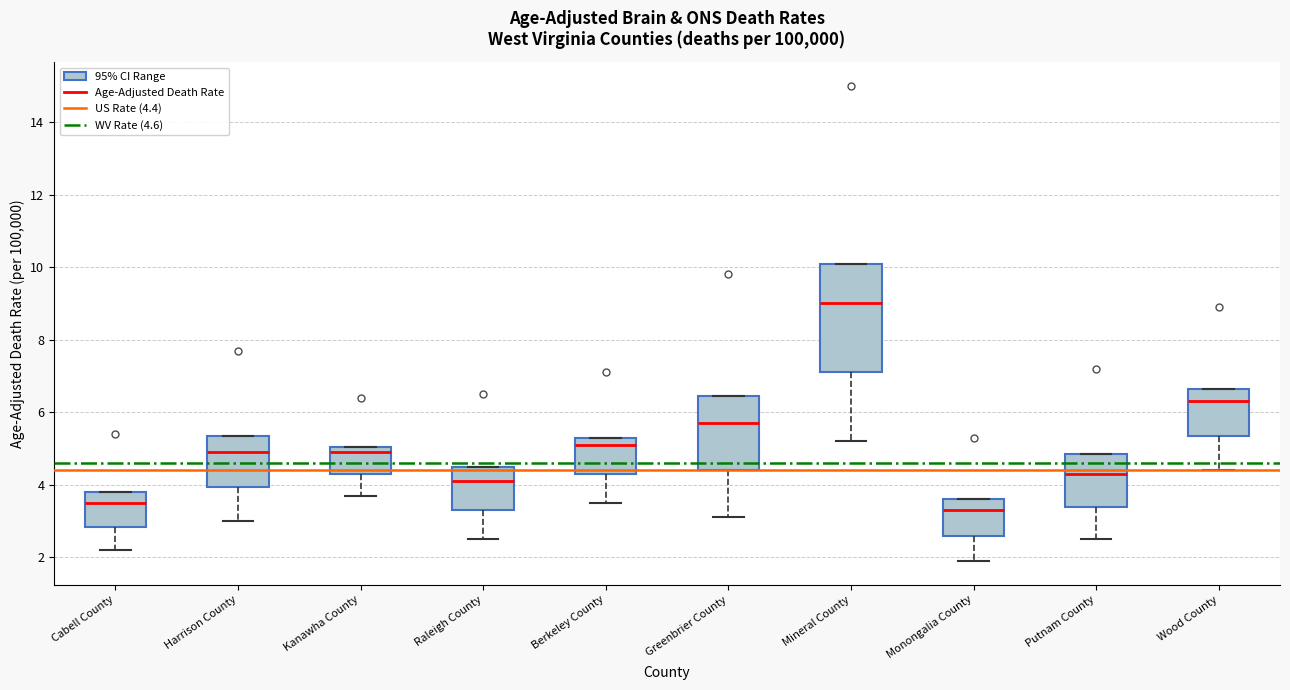

Reading left to right, read every box against the y-axis: the position of its median line, the range the box covers, and the ends of its whiskers. The values are not printed on the chart, so give them approximately, as read against the axis.

Cabell County: median 3.6, box 2.8 to 3.8, whiskers 2.2 to 3.8
Harrison County: median 5.0, box 4.0 to 5.4, whiskers 3.0 to 5.4
Kanawha County: median 5.0 (just below the box's upper edge), box 4.4 to 5.0, whiskers 3.8 to 5.0
Raleigh County: median 4.2, box 3.4 to 4.6, whiskers 2.6 to 4.6
Berkeley County: median 5.2, box 4.4 to 5.4, whiskers 3.6 to 5.4
Greenbrier County: median 5.8, box 4.4 to 6.4, whiskers 3.2 to 6.4
Mineral County: median 9.0, box 7.2 to 10.2, whiskers 5.2 to 10.2
Monongalia County: median 3.4, box 2.6 to 3.6, whiskers 2.0 to 3.6
Putnam County: median 4.4, box 3.4 to 4.8, whiskers 2.6 to 4.8
Wood County: median 6.4, box 5.4 to 6.6, whiskers 4.4 to 6.6